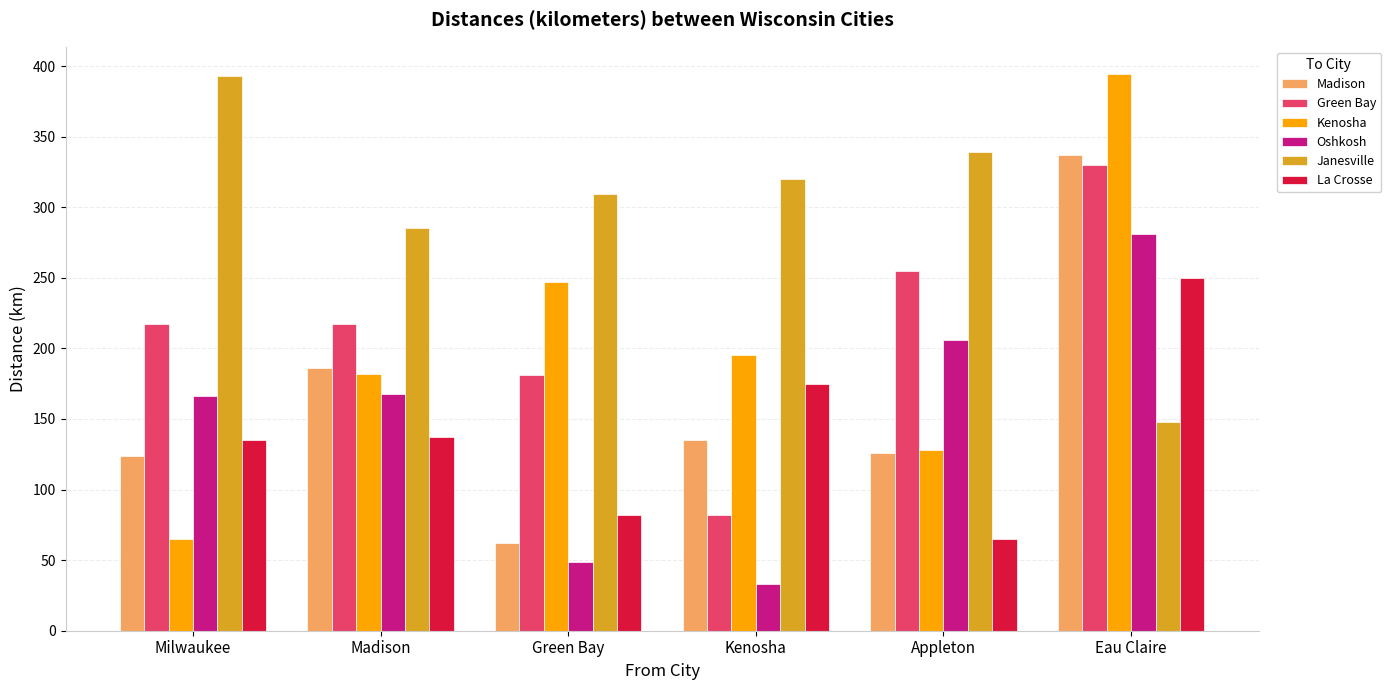

What value does the La Crosse series have at Milwaukee?

135